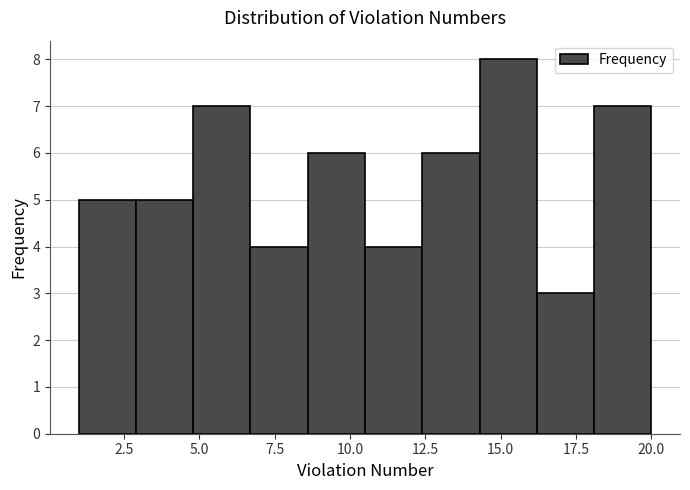

Read against the x-axis, roughly where is the centre of the tallest bar?

15.5